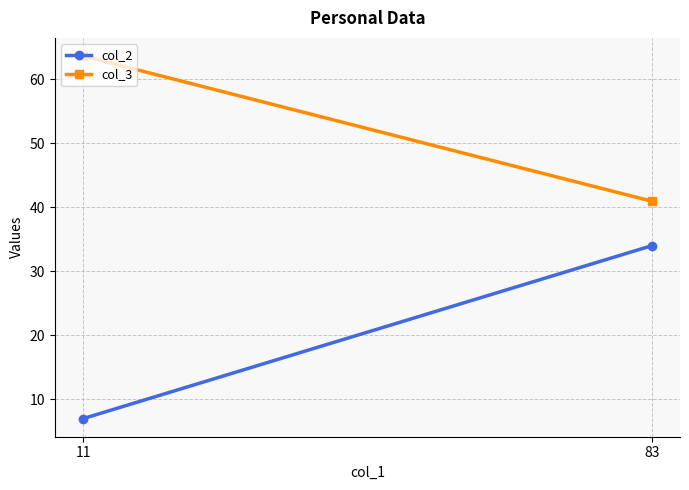

What is the lowest value of the col_3 series?

41.0